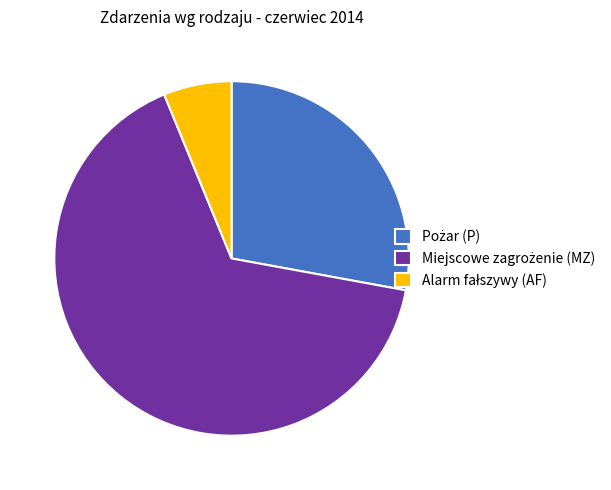

Does any single category account for the majority?

Yes